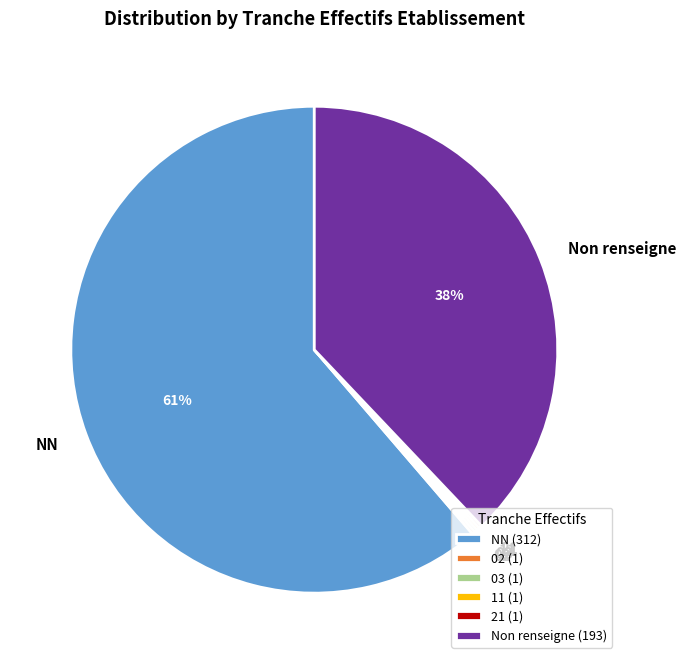

The Non renseigne slice represents 38% of the pie. True or false?

True